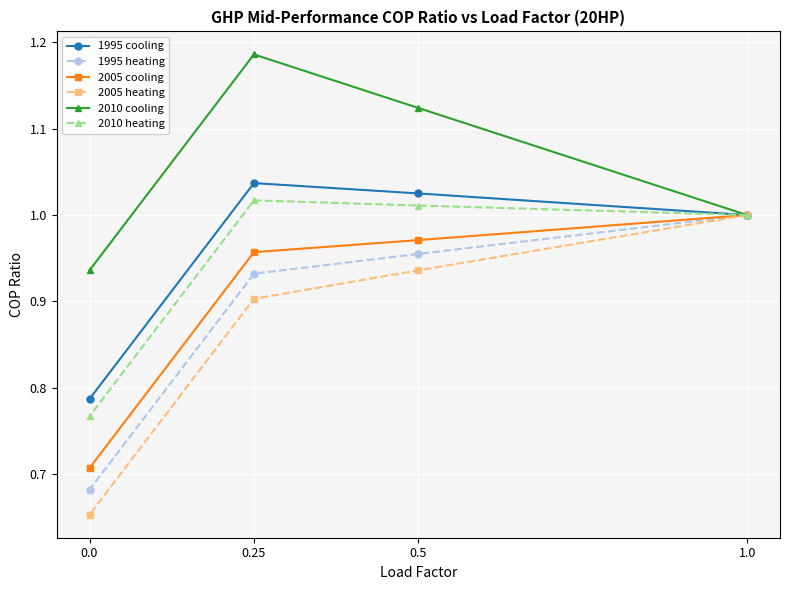

True or false: 2010 heating has a value of 1.2 at 0.0.

False